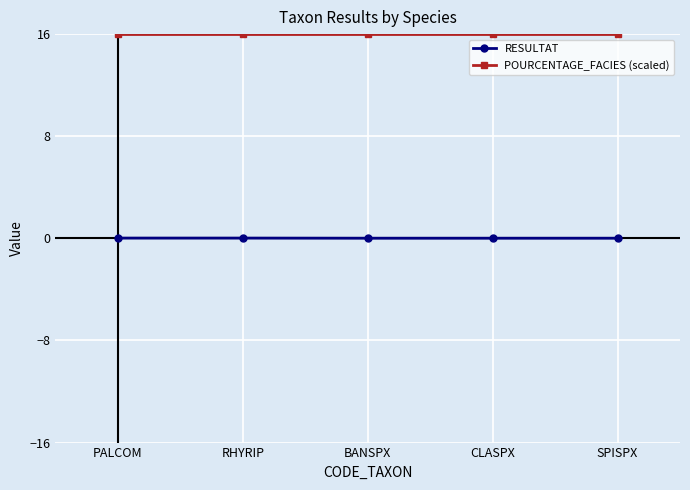

What is the label of the 2nd point from the left?

RHYRIP